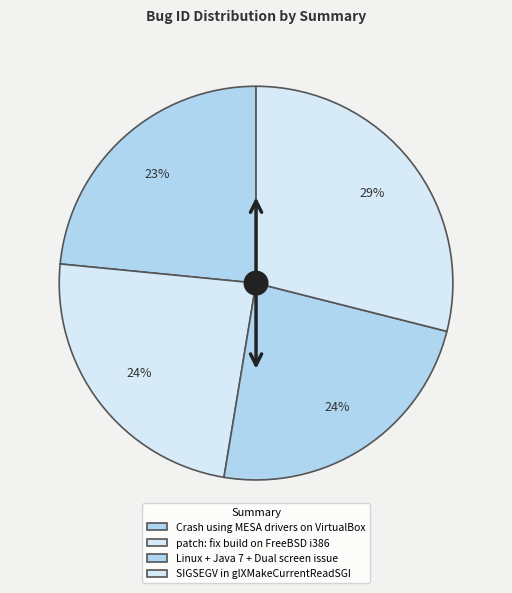

How many segments does this pie chart have?

4